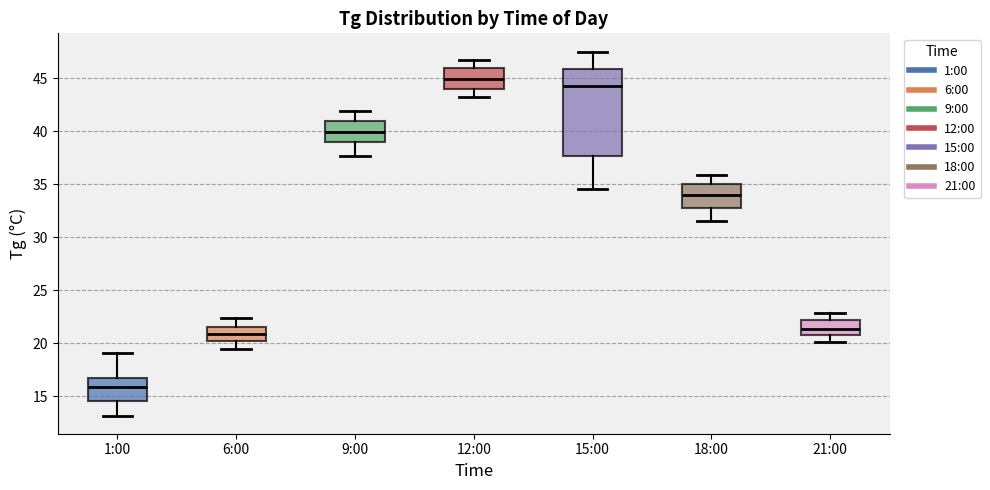

Comparing the boxes themselves (not the whiskers), which one is the tallest?

15:00